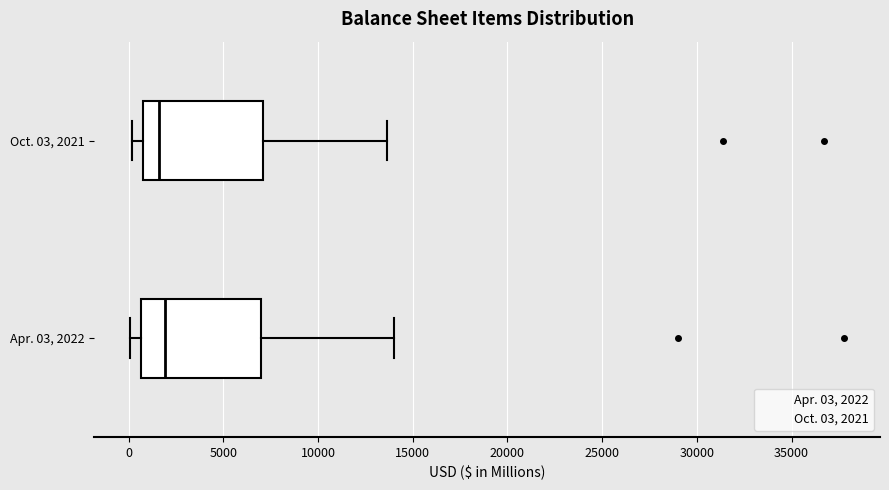

Where does the right whisker of the box for Apr. 03, 2022 end on the x-axis? The values are not printed on the chart, so give them approximately, as read against the axis.

14000